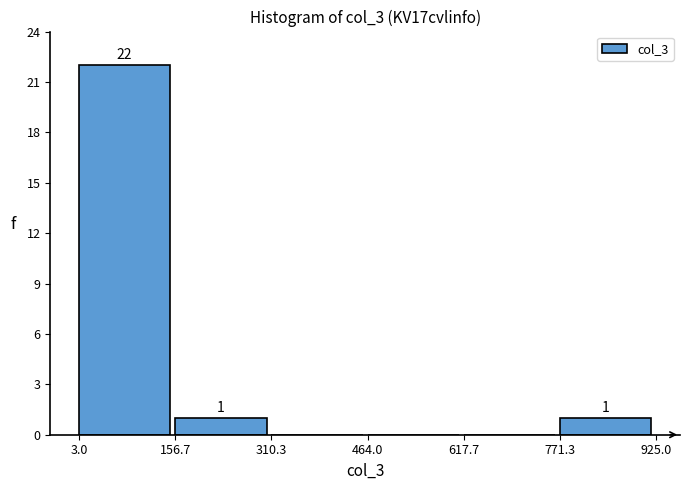

Which range on the x-axis has the tallest bar?

3.0 to 156.7